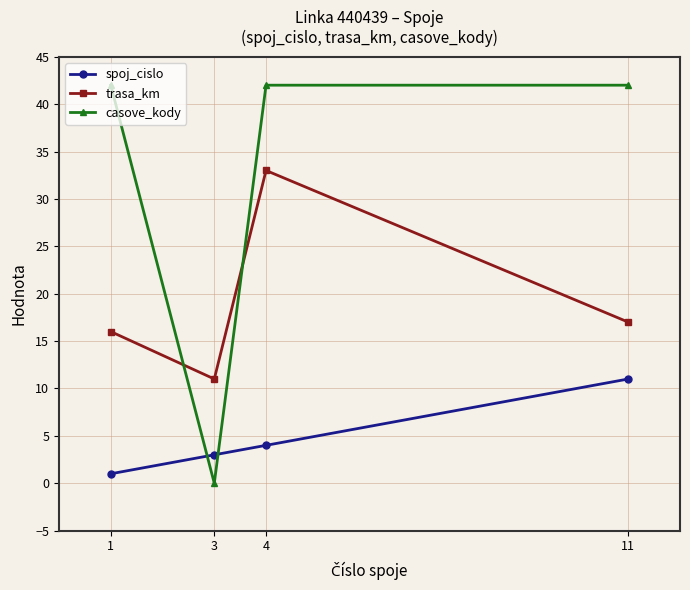

How many interior local peaks does the trasa_km series have?

1